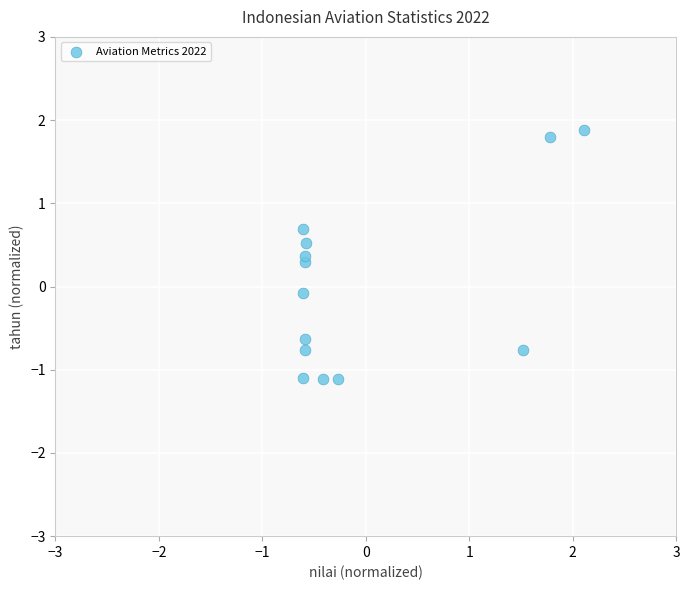

What is the range of Y values (max minus min)?

3.0